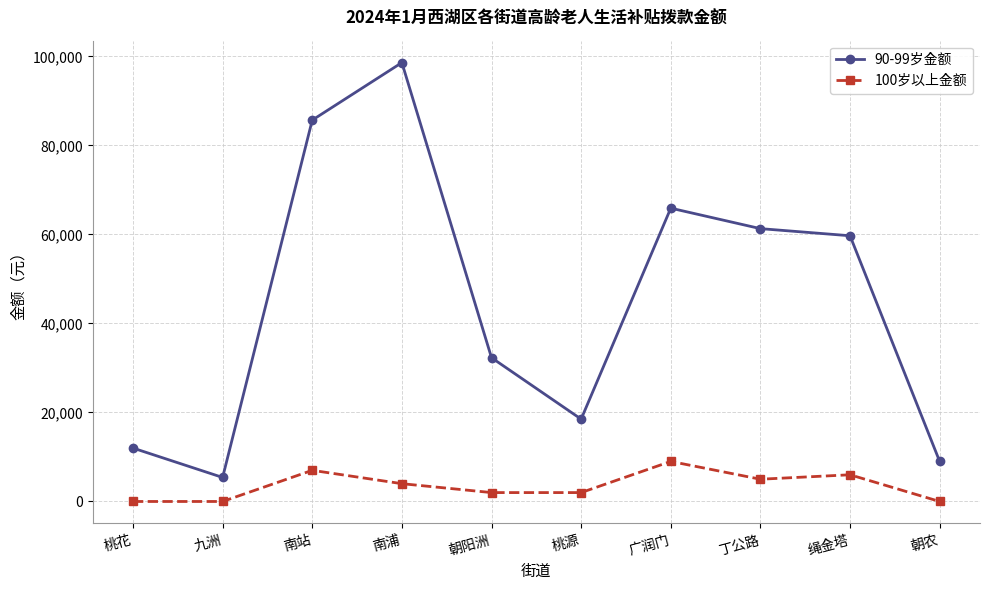

Where is the first local maximum for 100岁以上金额?

南站